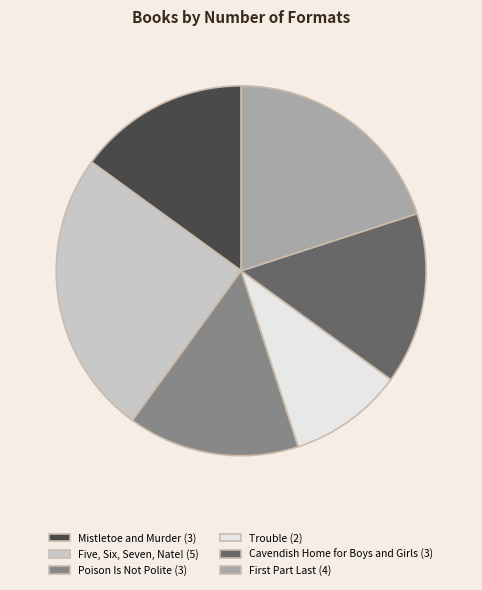

Which has a higher value, Five, Six, Seven, Nate! (5) or Poison Is Not Polite (3)?

Five, Six, Seven, Nate! (5)